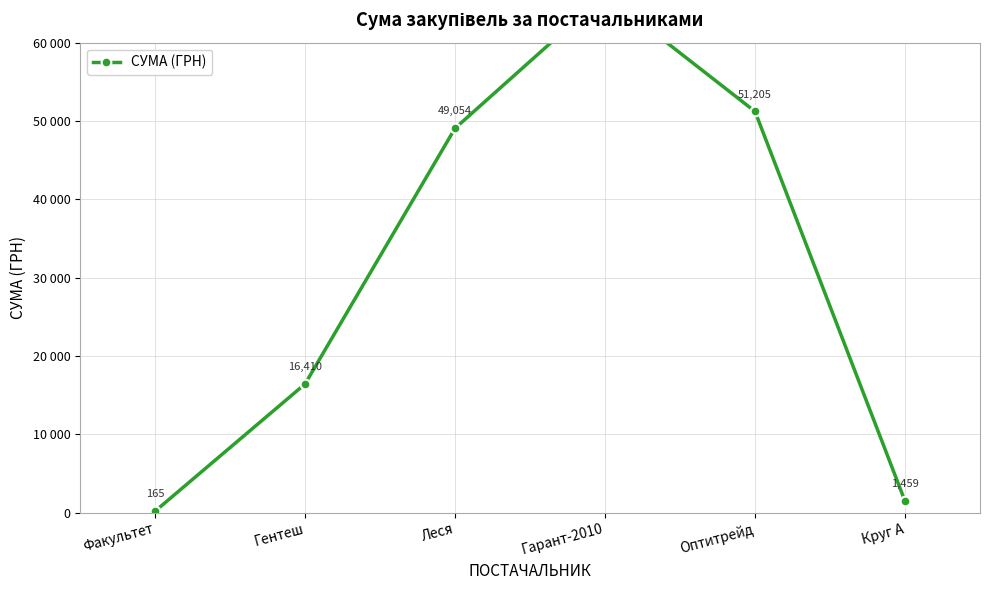

What is the greatest value displayed?

66150.1